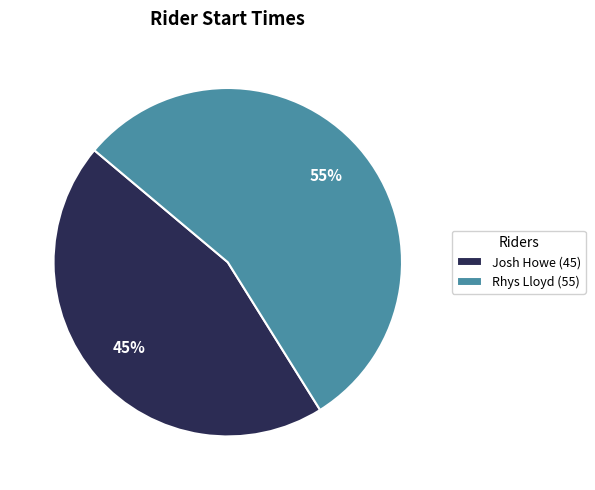

How many slices are in this pie chart?

2